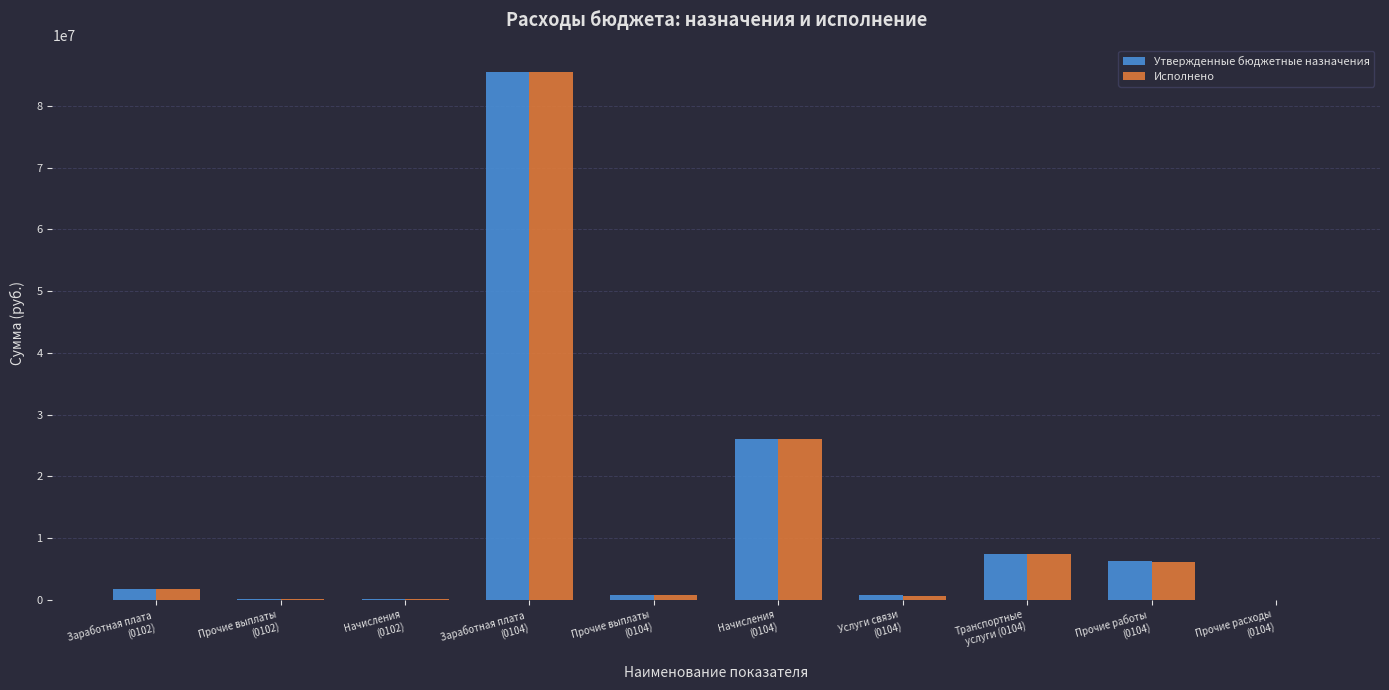

What is the highest value of the Исполнено series?

85527789.0